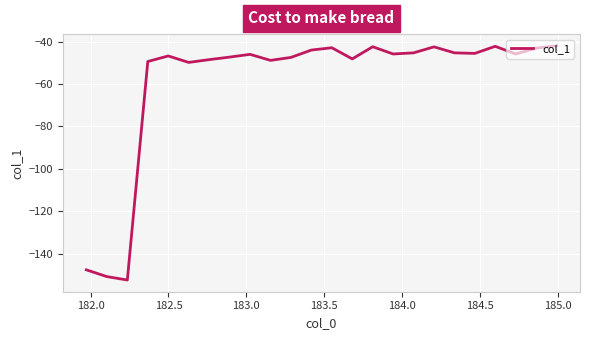

What is the average value?

-58.7